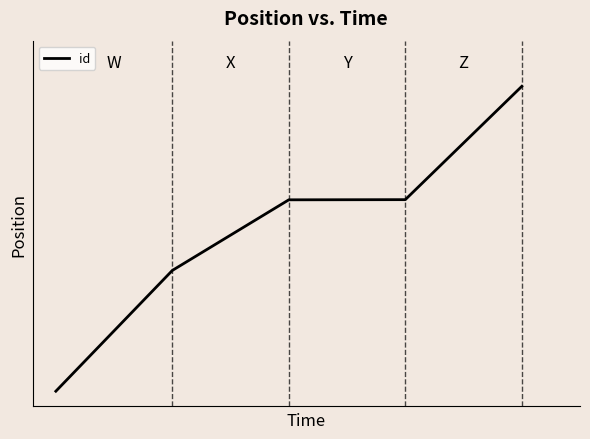

Reading right to left, transcribe all the data shown in this chart.

100.0	62.8	62.8	39.6	0.0